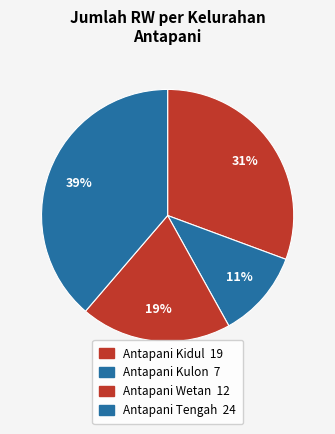

True or false: Antapani Kulon accounts for 18% of the total.

False